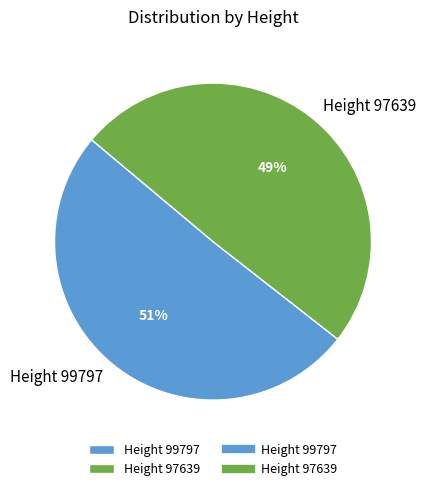

How many segments does this pie chart have?

2